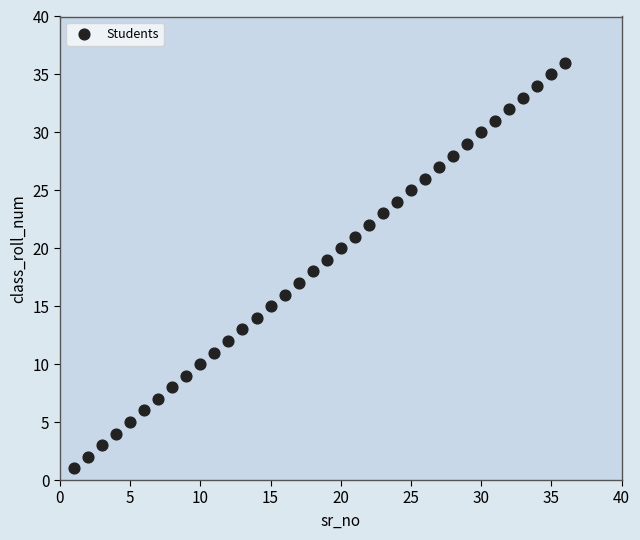

What is the range of X values (max minus min)?

35